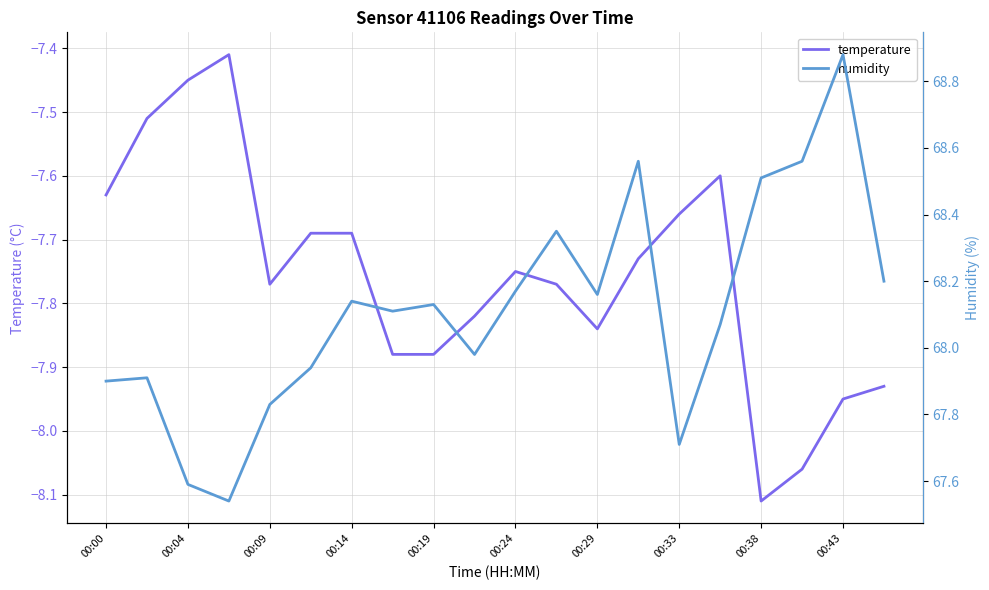

Rank the series by their average value, from highest to lowest.

humidity, temperature